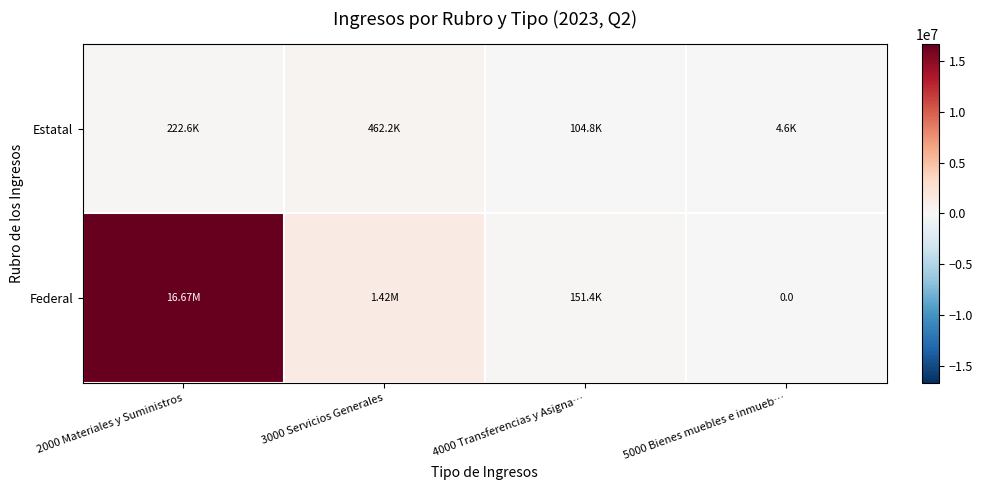

What is the approximate value of Estatal at 2000 Materiales y Suministros?

222628.5